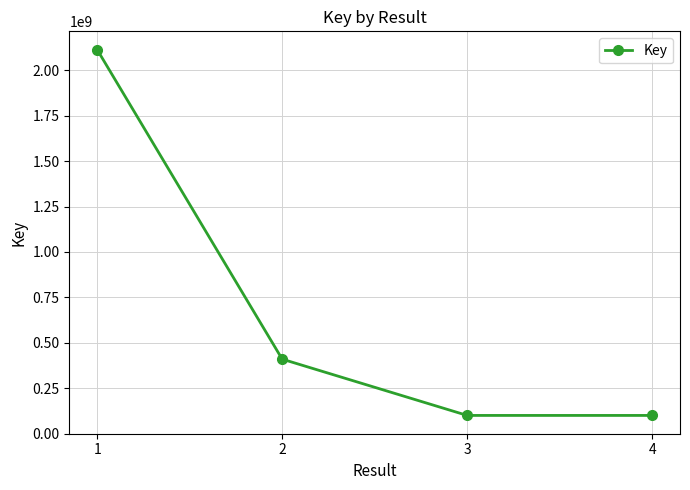

What is the difference between the second highest and minimum values?

309630814